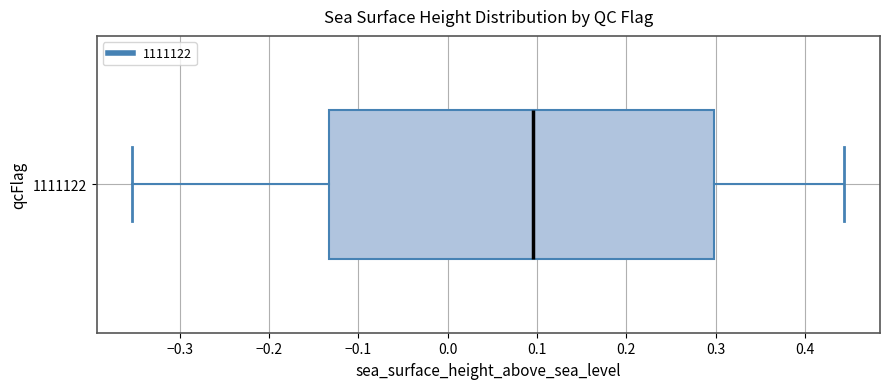

Transcribe this box plot: give where the median line is, the range the box spans, and where the two whiskers end, as read against the x-axis. The values are not printed on the chart, so give them approximately, as read against the axis.

median 0.10, box -0.13 to 0.30, whiskers -0.35 to 0.44